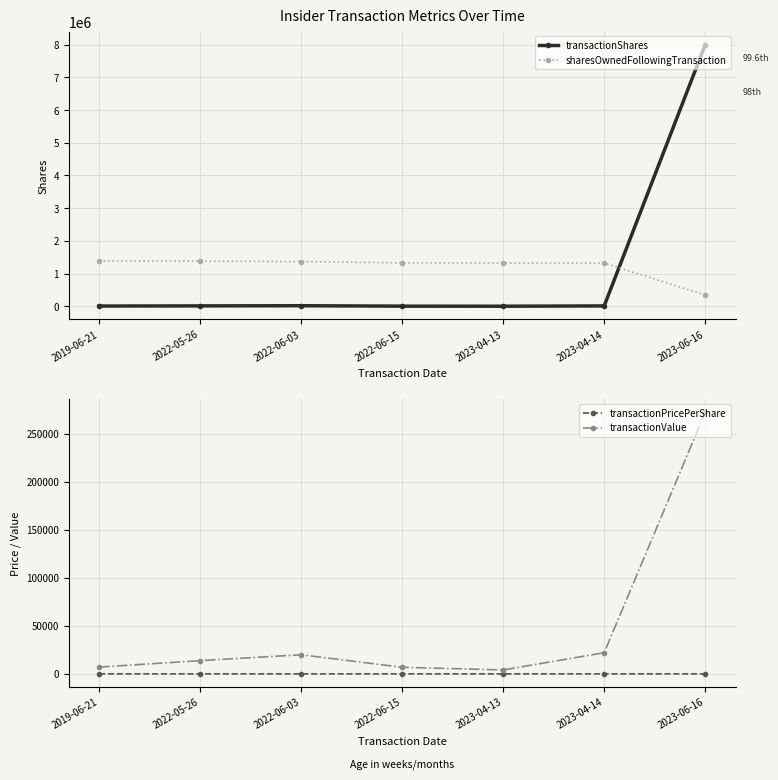

Reading right to left, extract all data points from this chart.

transactionShares: 2023-06-16=8000000.0	2023-04-14=11000.0	2023-04-13=2000.0	2022-06-15=4000.0	2022-06-03=17000.0	2022-05-26=12000.0	2019-06-21=7000.0
sharesOwnedFollowingTransaction: 2023-06-16=344000.0	2023-04-14=1321070.0	2023-04-13=1323070.0	2022-06-15=1327070.0	2022-06-03=1367000.0	2022-05-26=1379000.0	2019-06-21=1386000.0
transactionPricePerShare: 2023-06-16=0.0	2023-04-14=2.0	2023-04-13=2.1	2022-06-15=1.7	2022-06-03=1.2	2022-05-26=1.1	2019-06-21=1.0
transactionValue: 2023-06-16=272000.0	2023-04-14=22030.0	2023-04-13=4110.0	2022-06-15=6877.0	2022-06-03=19882.0	2022-05-26=13788.0	2019-06-21=7070.0